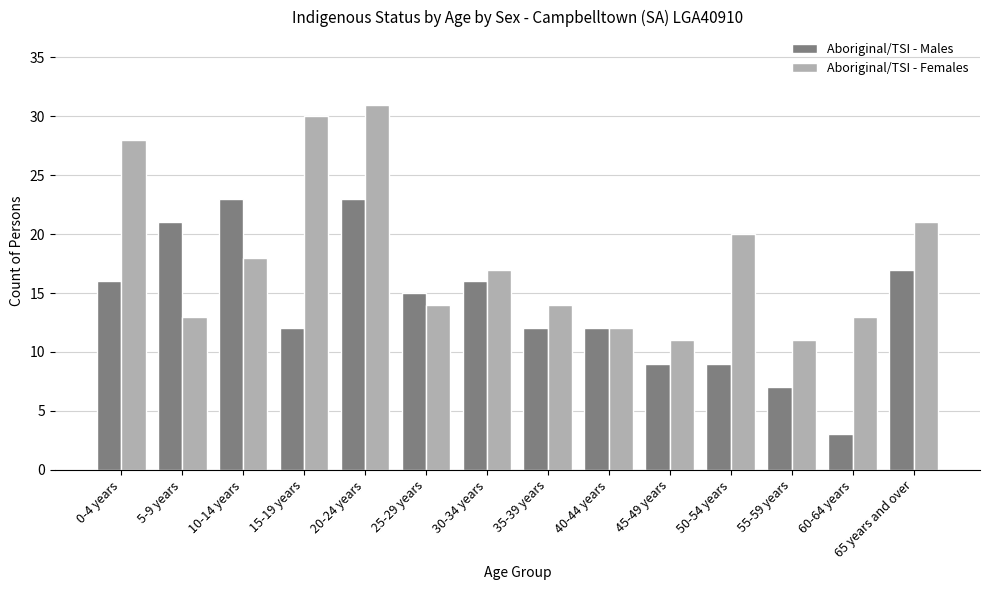

What is the difference between the maximum and second lowest values in the Aboriginal/TSI - Females series?

20